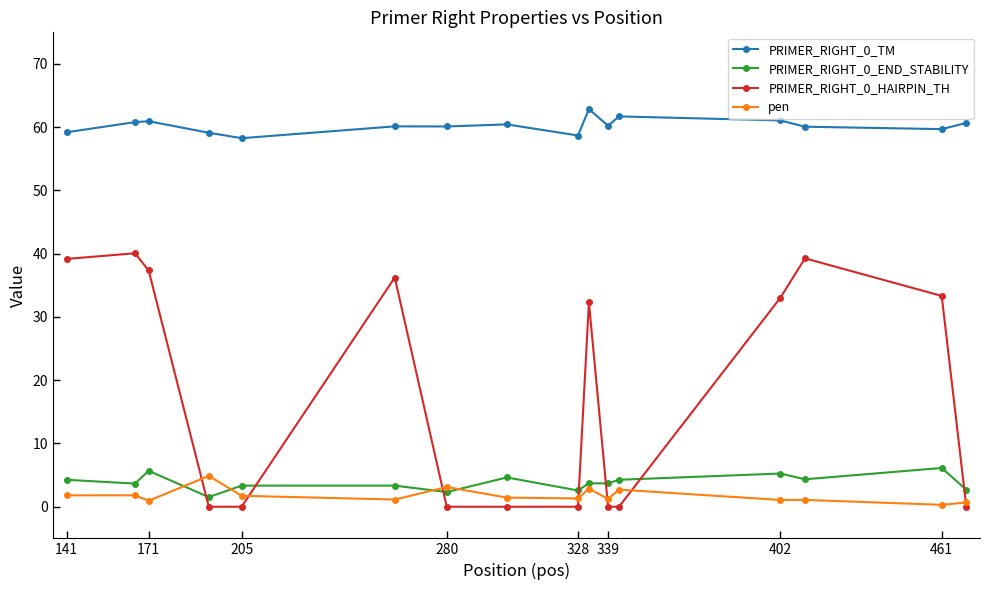

True or false: PRIMER_RIGHT_0_TM and PRIMER_RIGHT_0_END_STABILITY cross at least once.

False